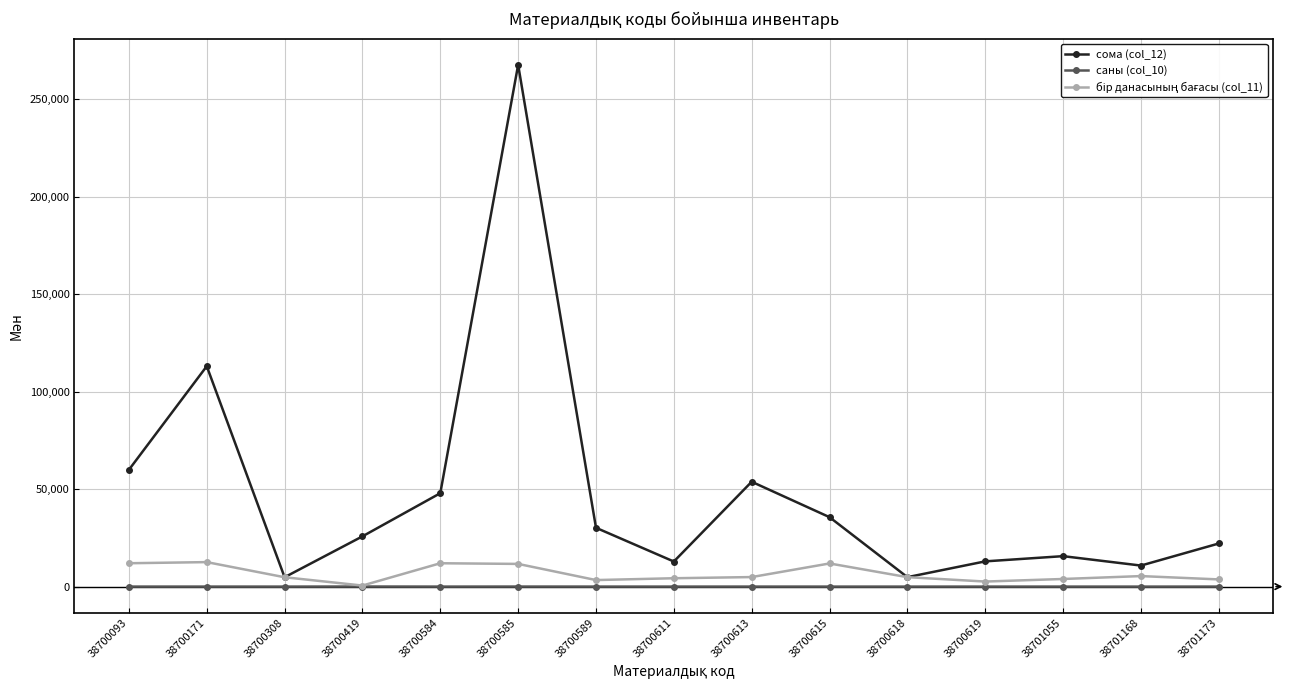

True or false: сома (col_12) has more than 0 interior local peaks.

True